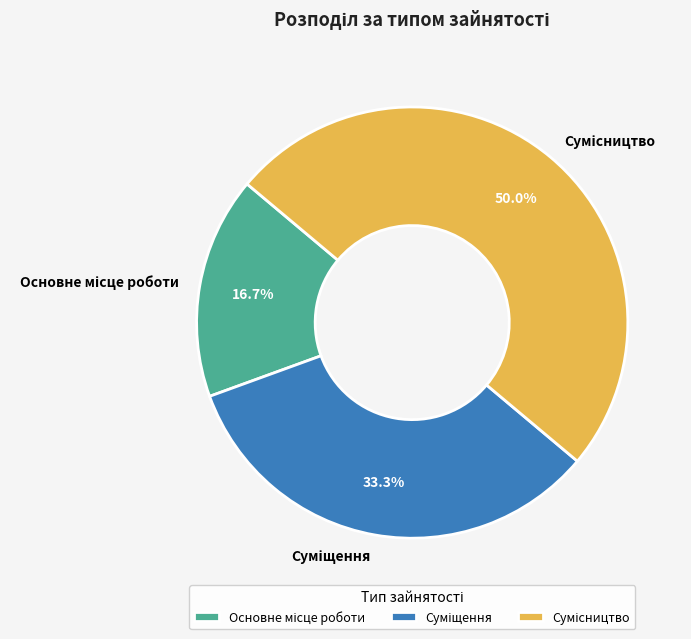

Is Основне місце роботи the majority of the pie?

No